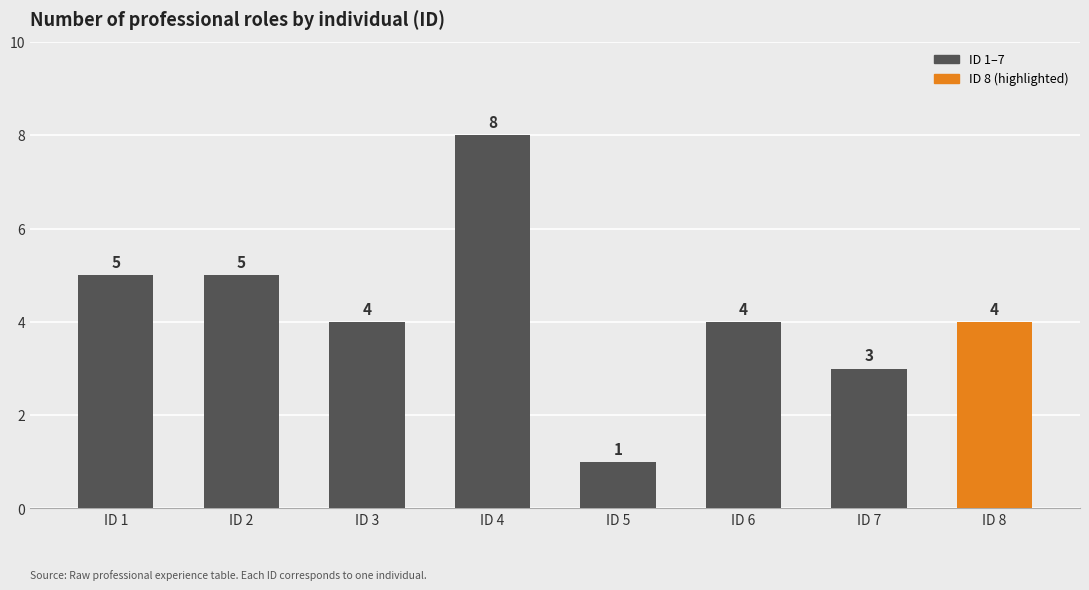

What is the difference between the values at ID 4 and ID 7?

5